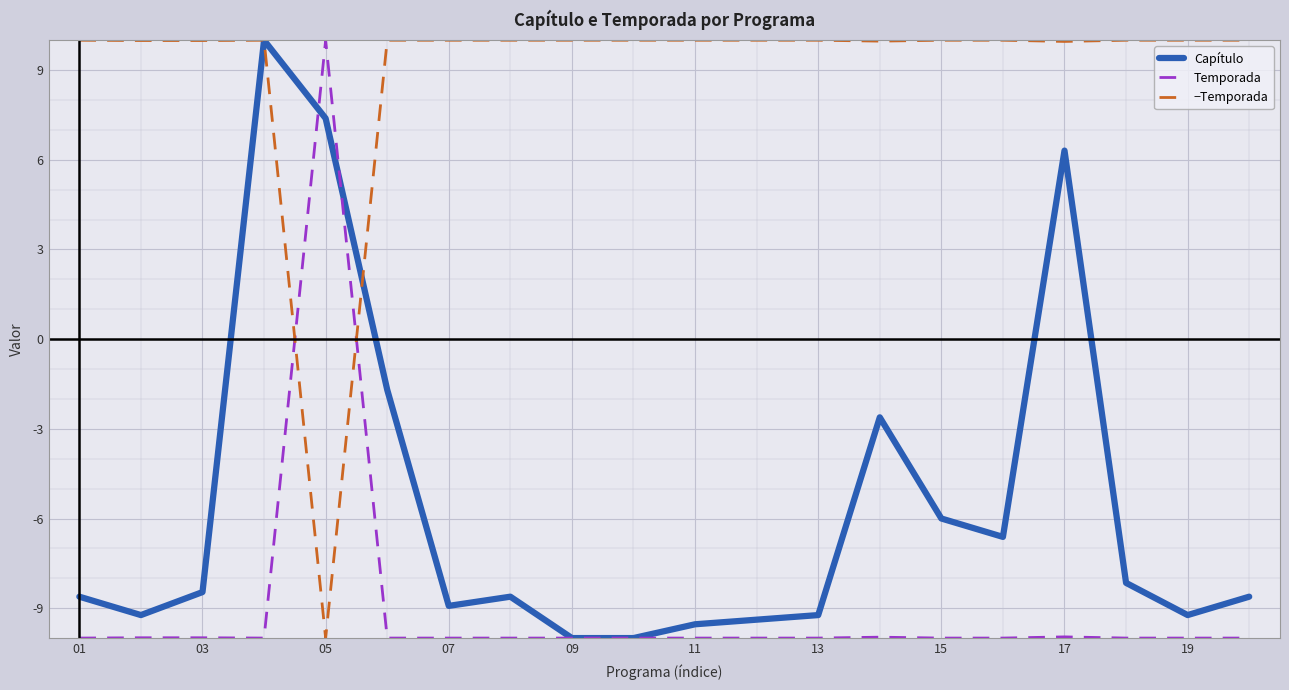

True or false: Temporada and −Temporada intersect in this chart.

True